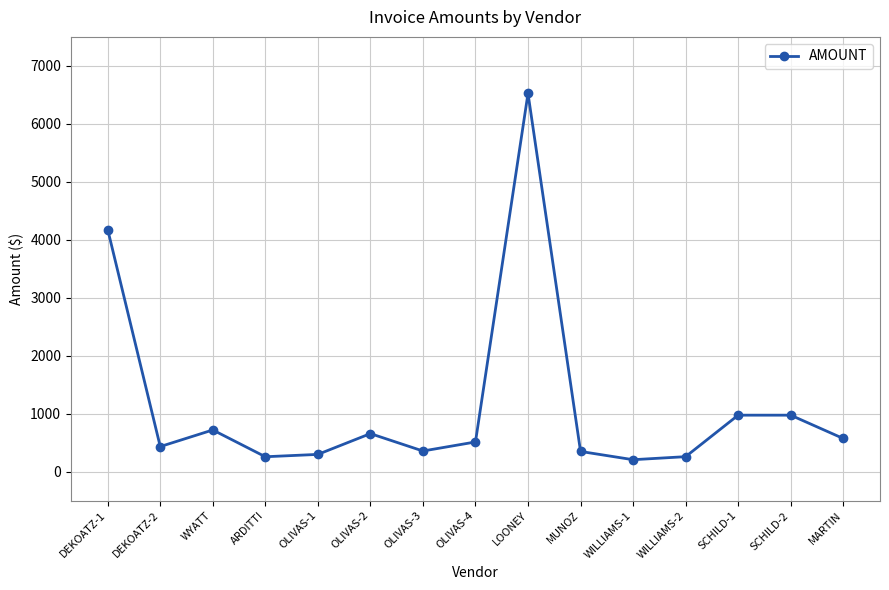

What is the maximum value shown in the chart?

6525.0